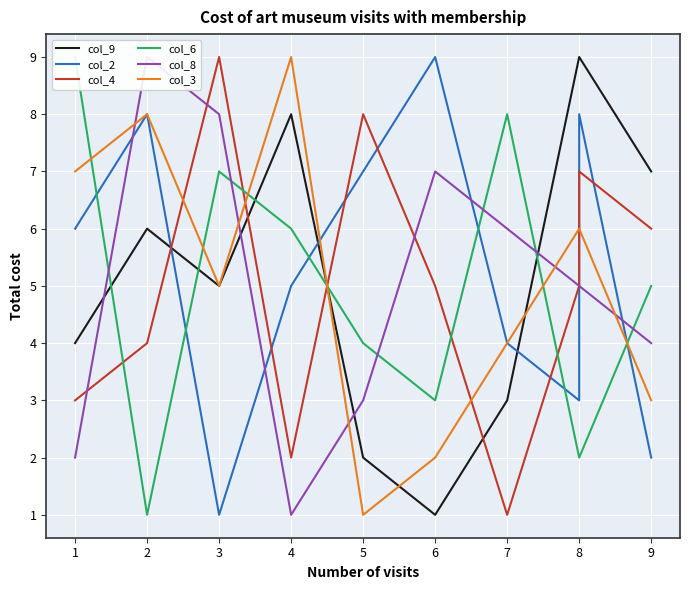

True or false: col_6 and col_9 intersect in this chart.

True